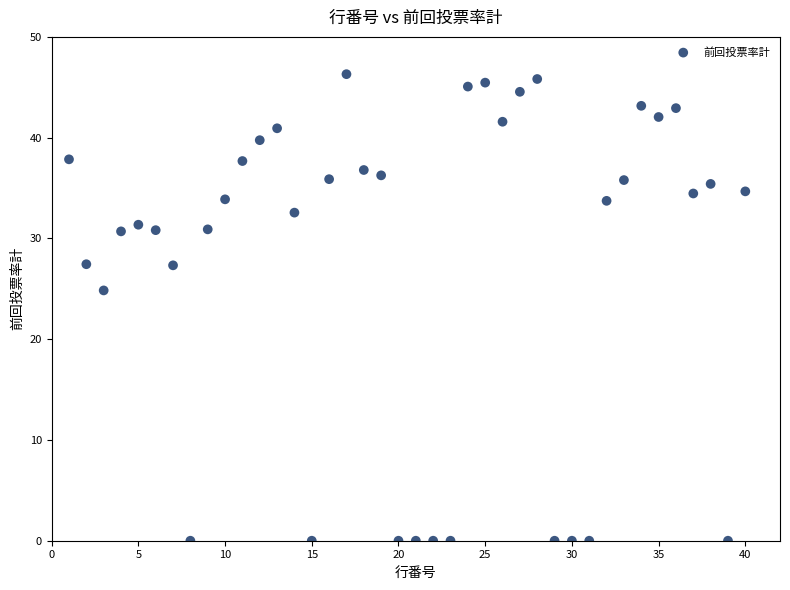

What is the range of X values (max minus min)?

39.0